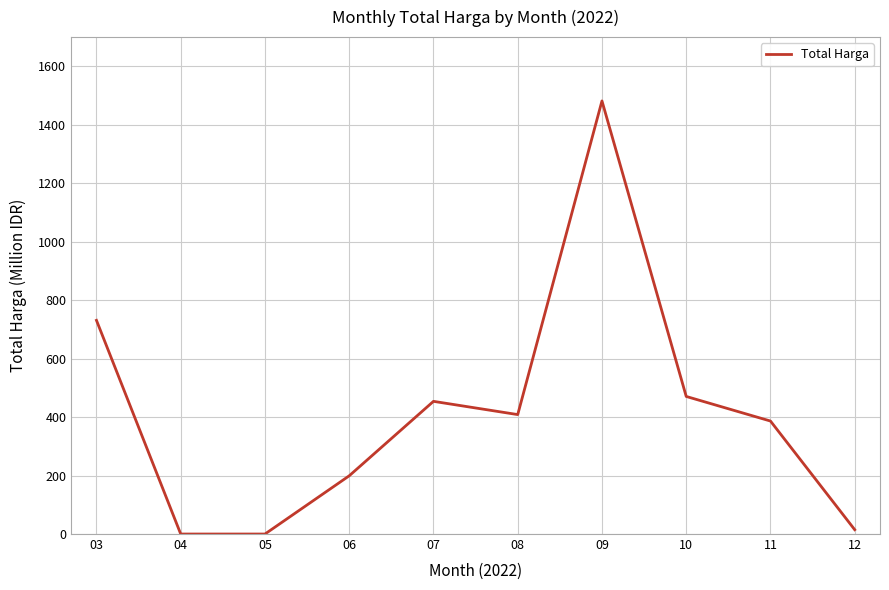

At which label does the data first exceed 408?

03